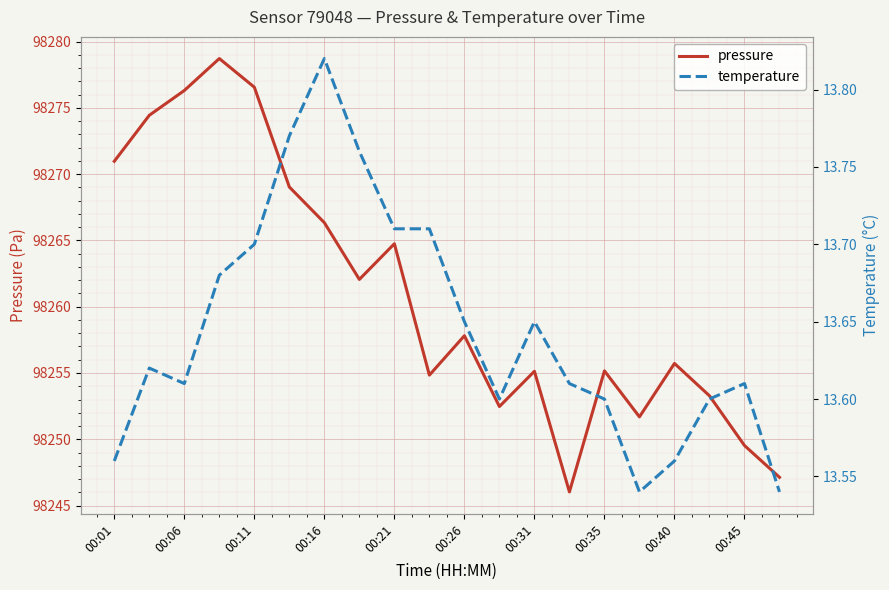

The value of pressure at 13 is 98246.0. True or false?

True